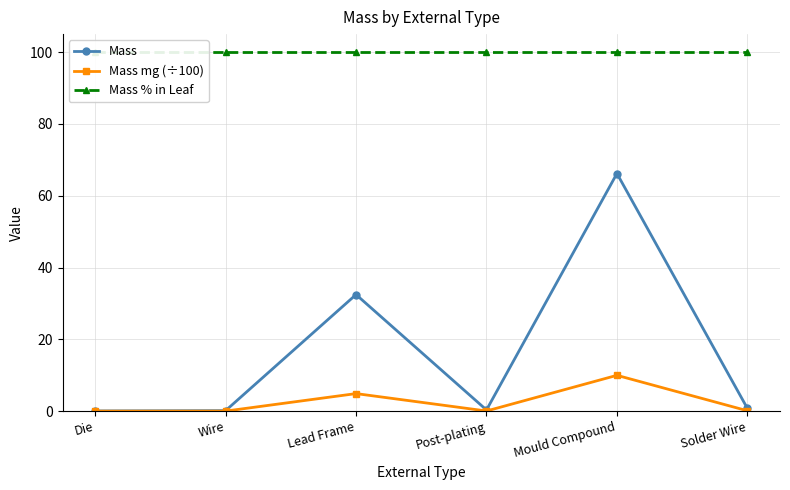

True or false: Mass and Mass mg (÷100) cross at least once.

False